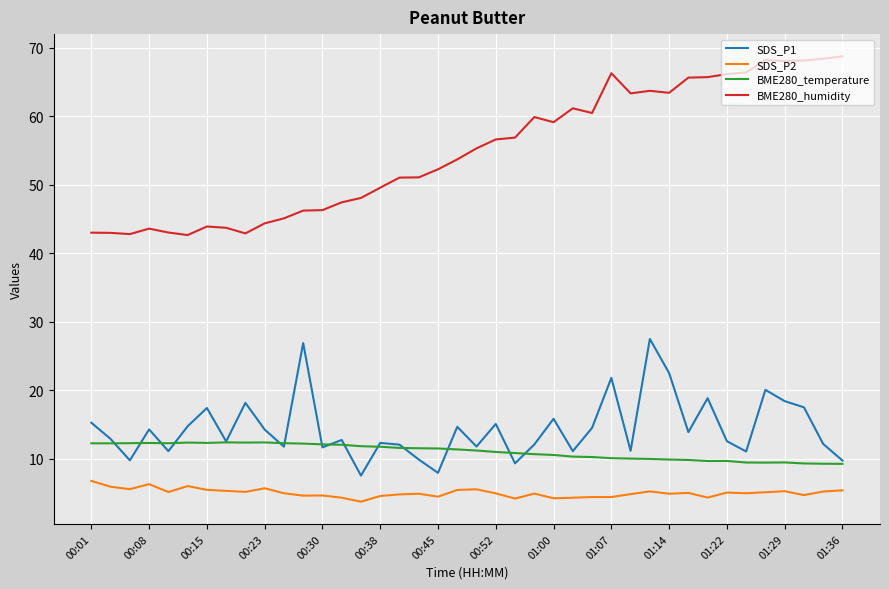

Is this an area chart (filled region under the line)?

No